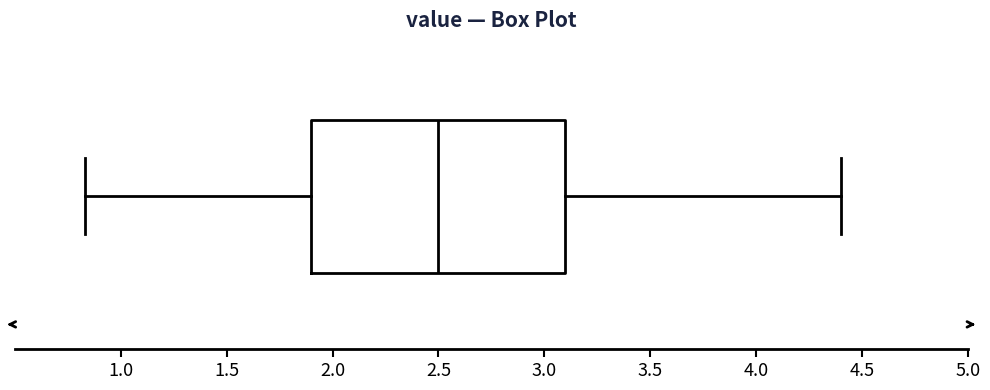

Where does the right whisker of the box end on the x-axis? The values are not printed on the chart, so give them approximately, as read against the axis.

4.40